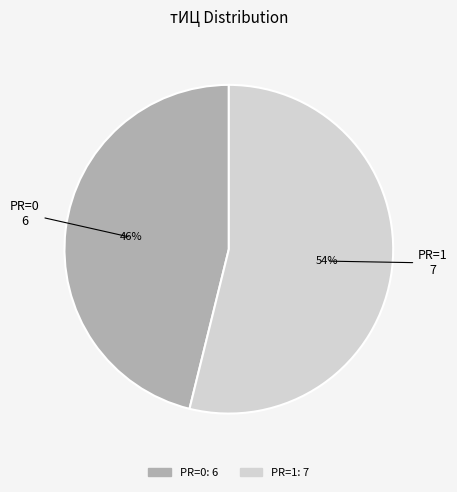

Between PR=1 and PR=0, which is larger?

PR=1